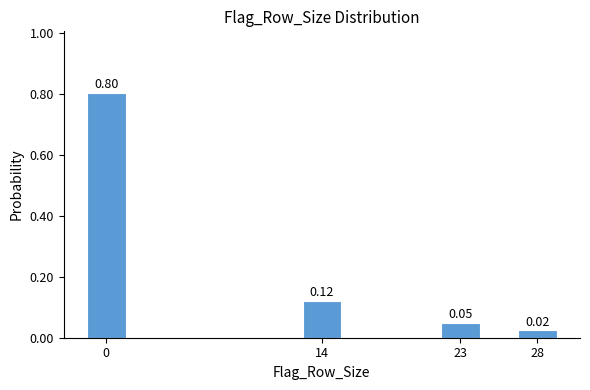

Which has a higher value, 23 or 28?

23